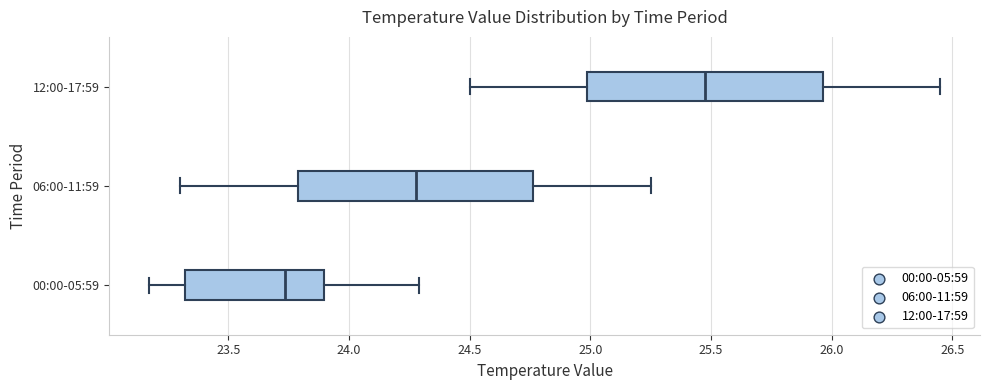

Which box's median line is the furthest to the left?

00:00-05:59